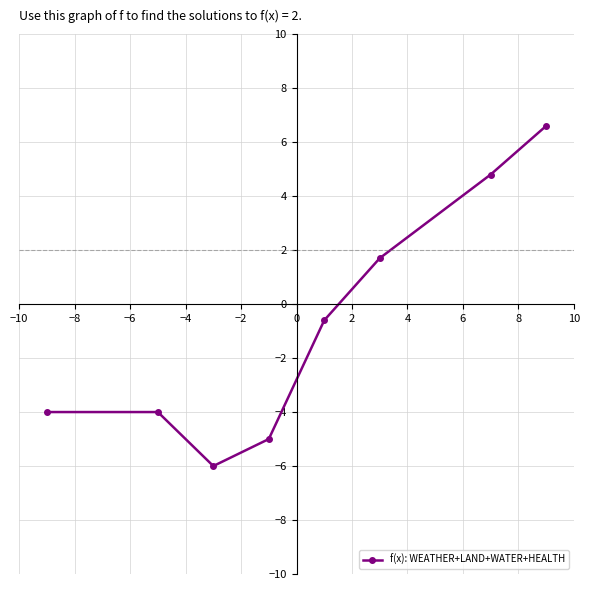

What is the value of the 6th point from the left?

1.7